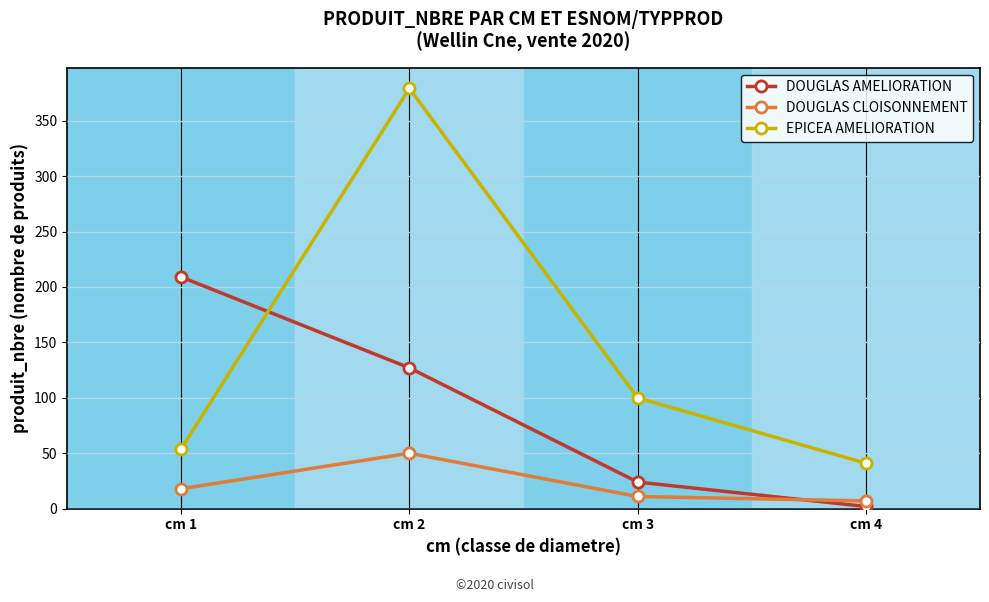

Which series changed the most between cm 1 and cm 3?

DOUGLAS AMELIORATION